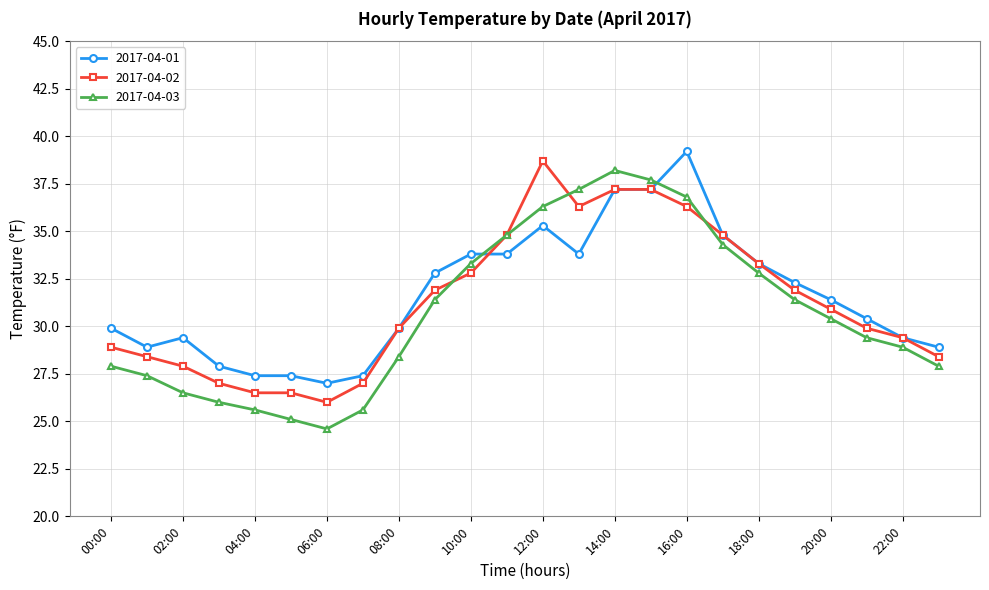

What is the minimum value for 2017-04-03?

24.6